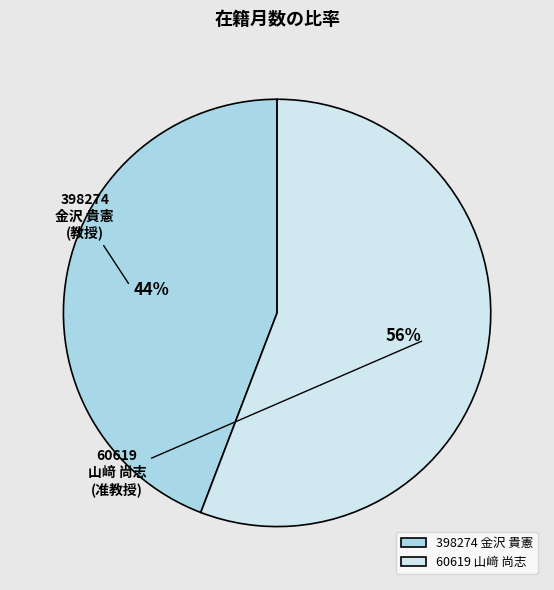

Approximately how many times larger is the value at 398274 金沢 貴憲 compared to 60619 山﨑 尚志?

0.8